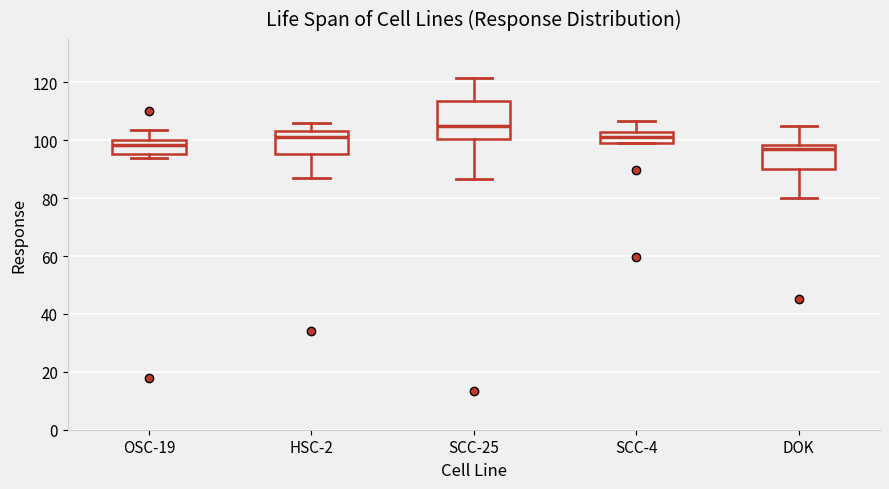

Reading left to right, read every box against the y-axis: the position of its median line, the range the box covers, and the ends of its whiskers. The values are not printed on the chart, so give them approximately, as read against the axis.

OSC-19: median 98, box 96 to 100, whiskers 94 to 104
HSC-2: median 100, box 96 to 104, whiskers 86 to 106
SCC-25: median 104, box 100 to 114, whiskers 86 to 122
SCC-4: median 102 (inside the box), box 100 to 102, whiskers 100 to 106
DOK: median 96, box 90 to 98, whiskers 80 to 104